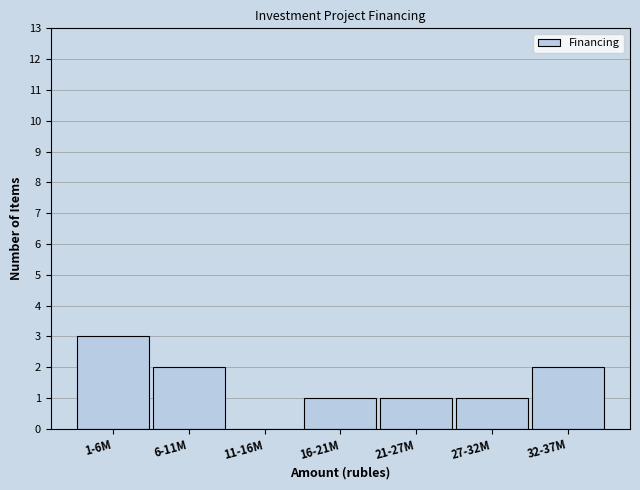

Reading left to right, list all the values displayed in this chart.

1-6M=3	6-11M=2	11-16M=0	16-21M=1	21-27M=1	27-32M=1	32-37M=2